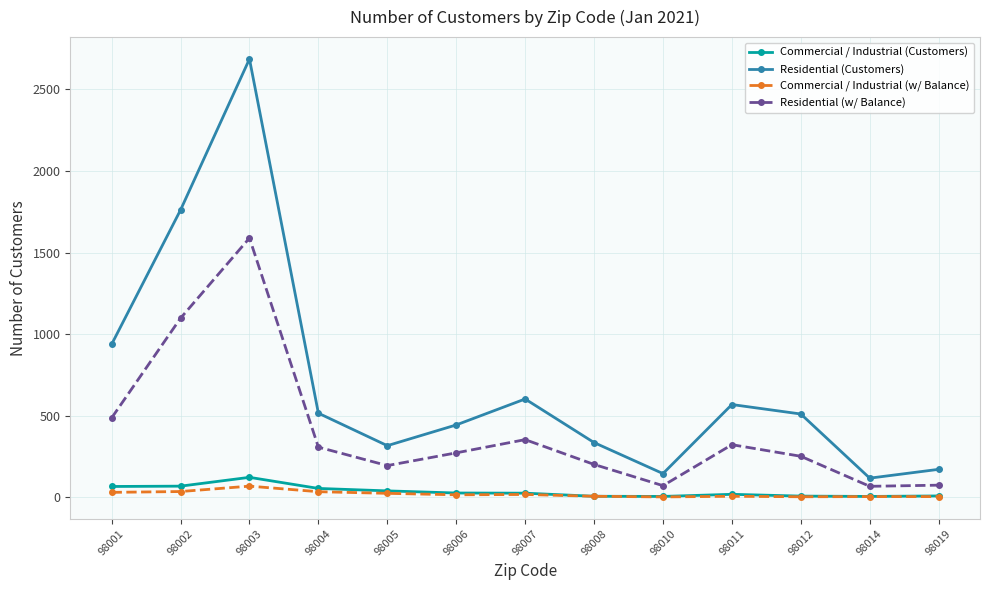

Which label corresponds to the largest value in the chart?

98003